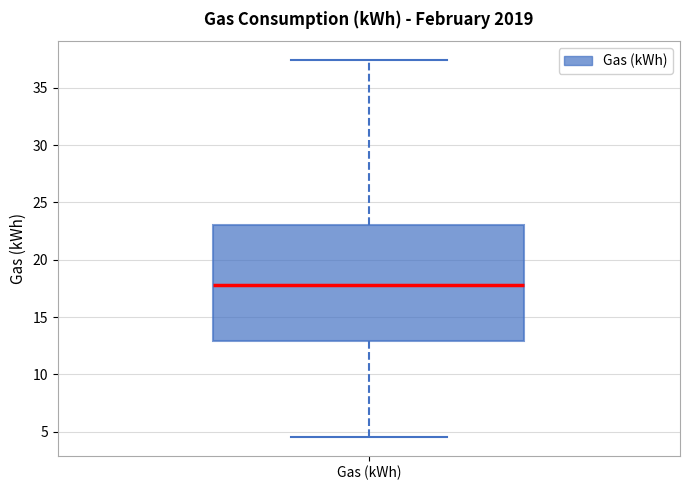

Read this box plot against the y-axis: the position of the median line, the range covered by the box, and the ends of both whiskers. The values are not printed on the chart, so give them approximately, as read against the axis.

median 18.0, box 13.0 to 23.0, whiskers 4.5 to 37.5